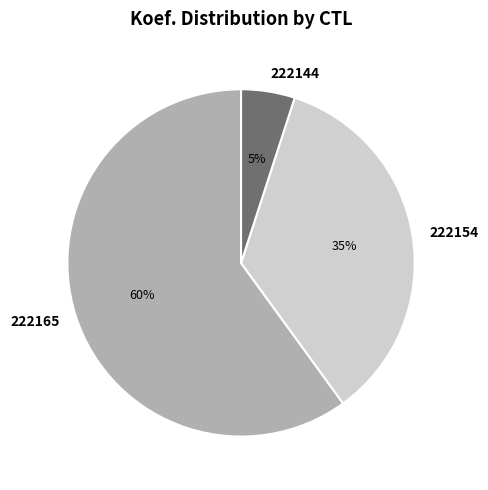

To the nearest percent, what is the difference between the largest and smallest slice percentages?

55%